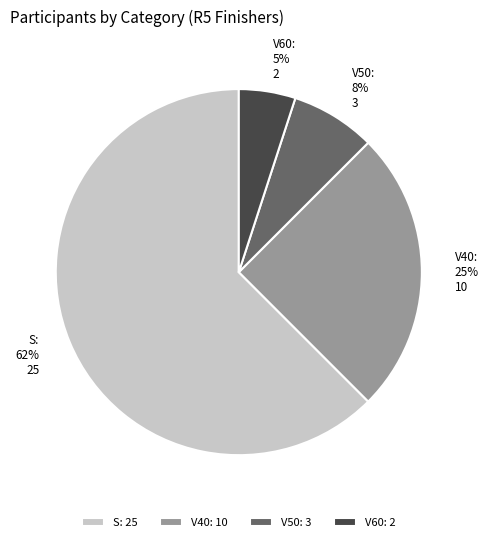

Does any single category account for the majority?

Yes